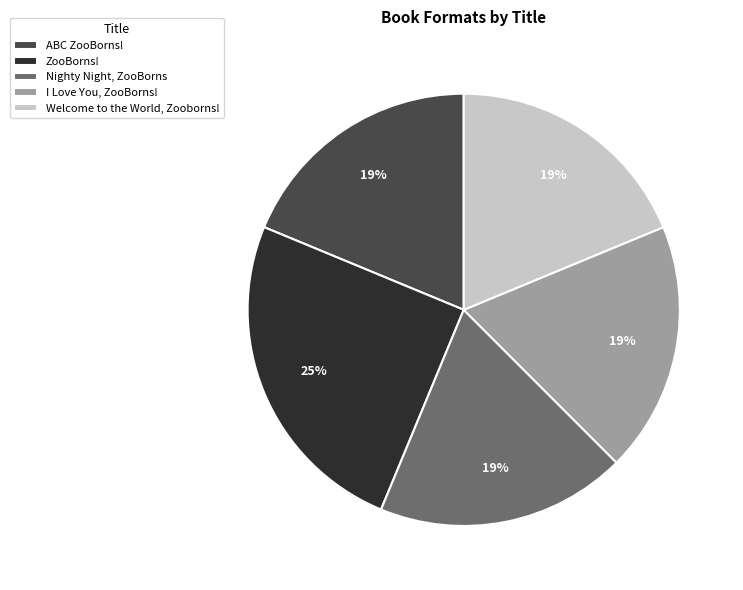

How many segments does this pie chart have?

5